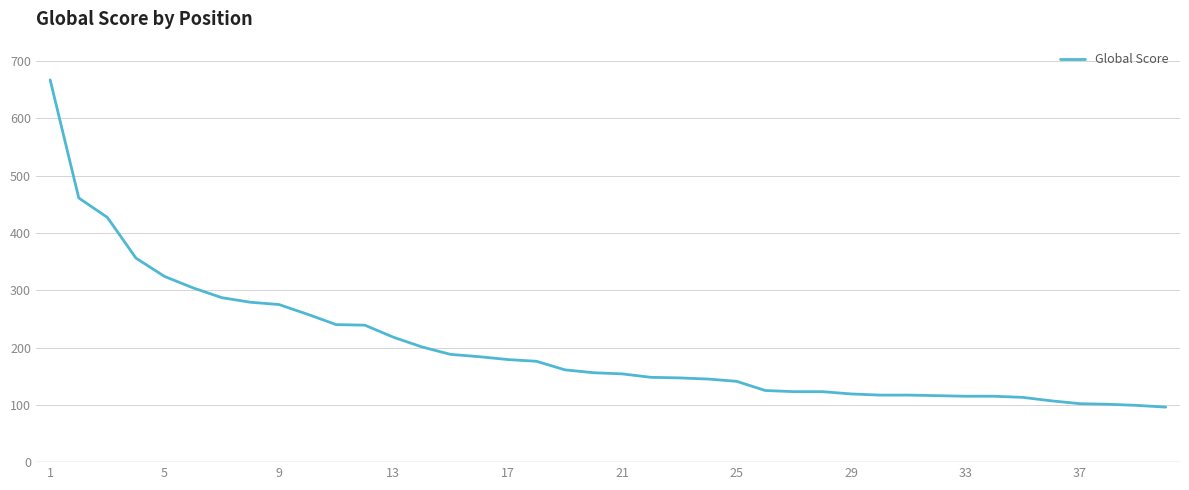

What is the minimum value shown in the chart?

96